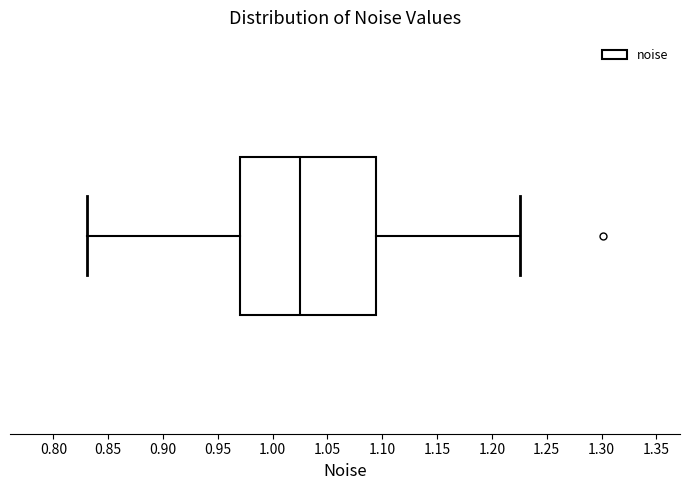

Transcribe this box plot: give where the median line is, the range the box spans, and where the two whiskers end, as read against the x-axis. The values are not printed on the chart, so give them approximately, as read against the axis.

median 1.025, box 0.970 to 1.095, whiskers 0.830 to 1.225